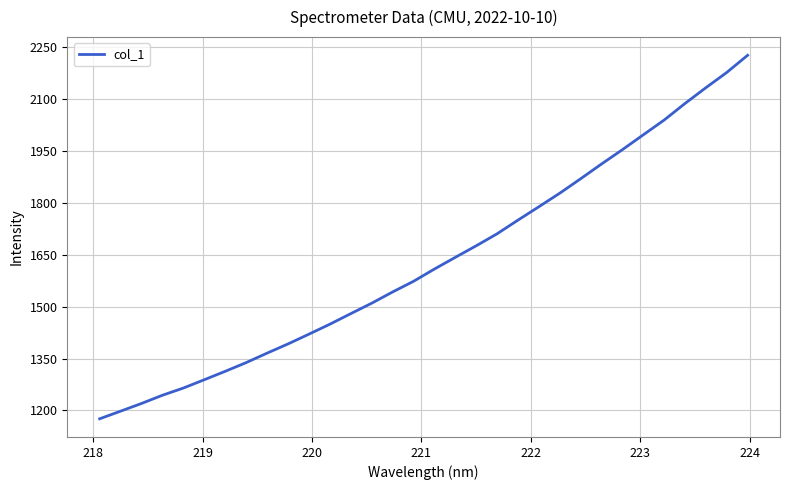

What is the difference between the maximum and minimum values?

1050.2